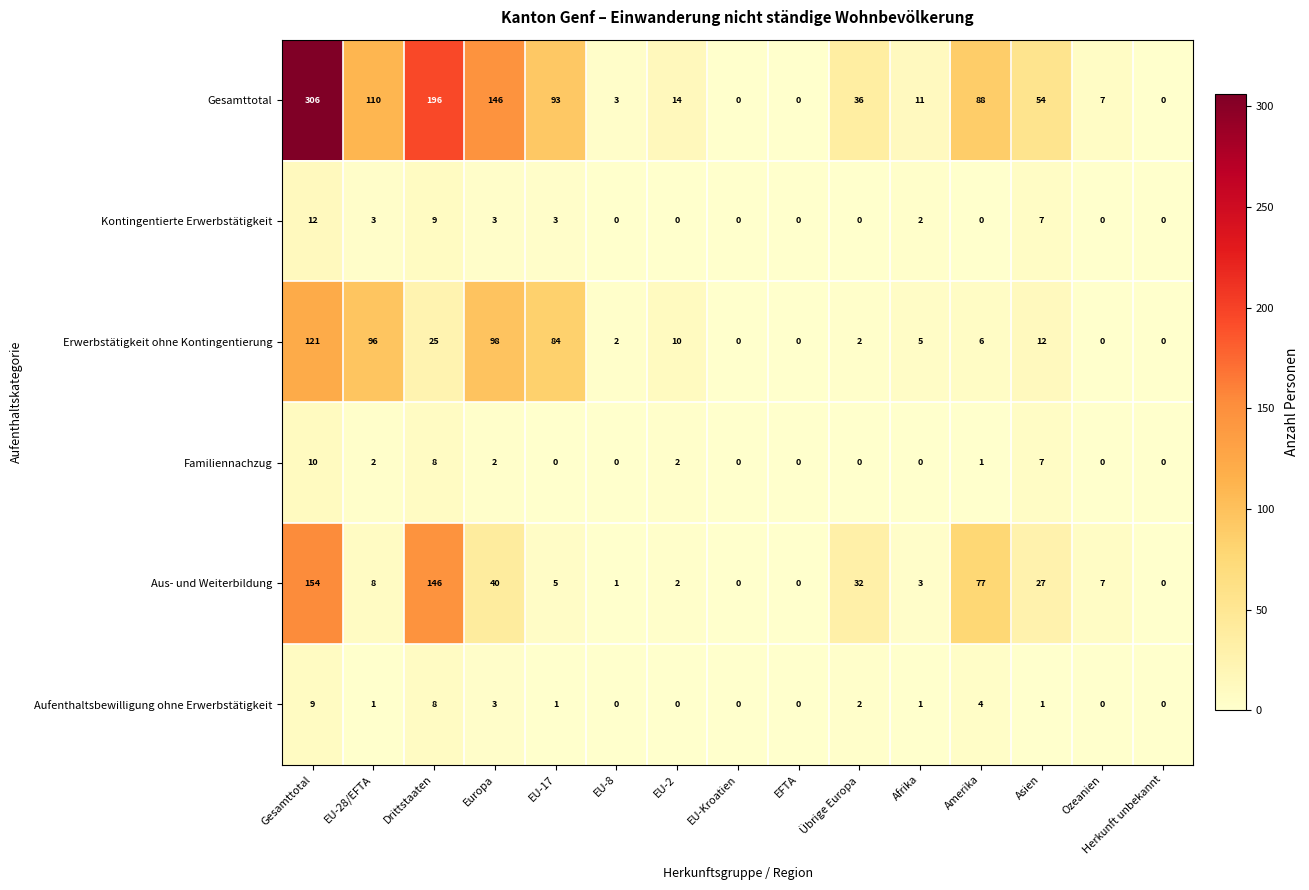

What is the average value of the Aus- und Weiterbildung series?

33